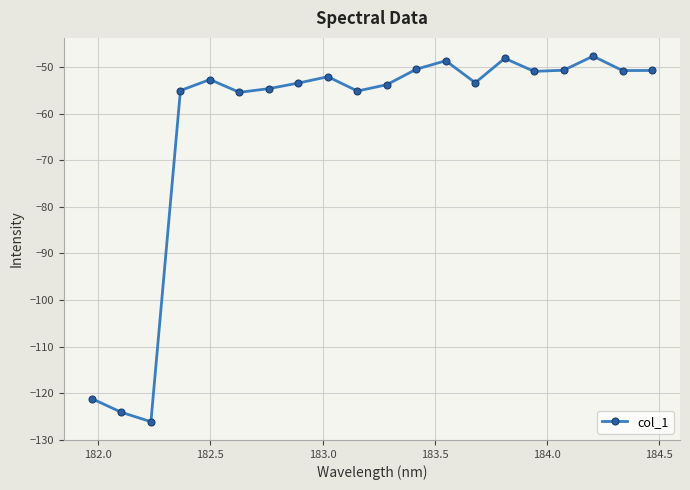

What is the greatest value displayed?

-47.7